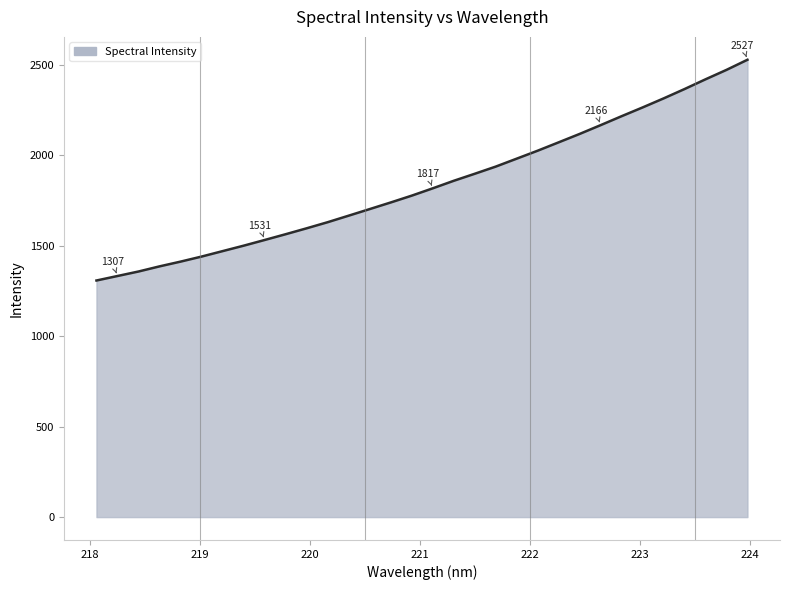

What is the difference between the second highest and minimum values?

1163.9